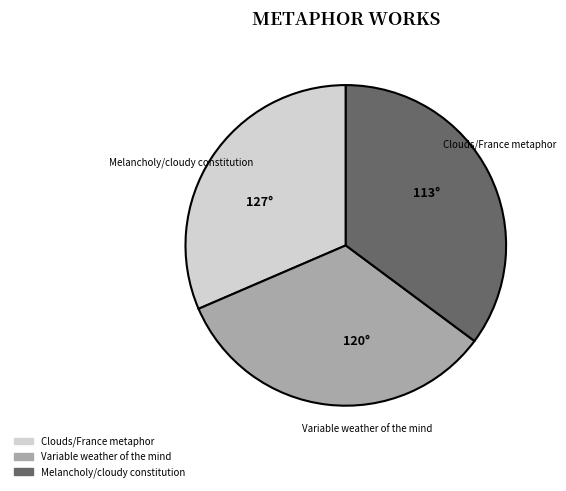

The Clouds/France metaphor slice represents 25% of the pie. True or false?

False